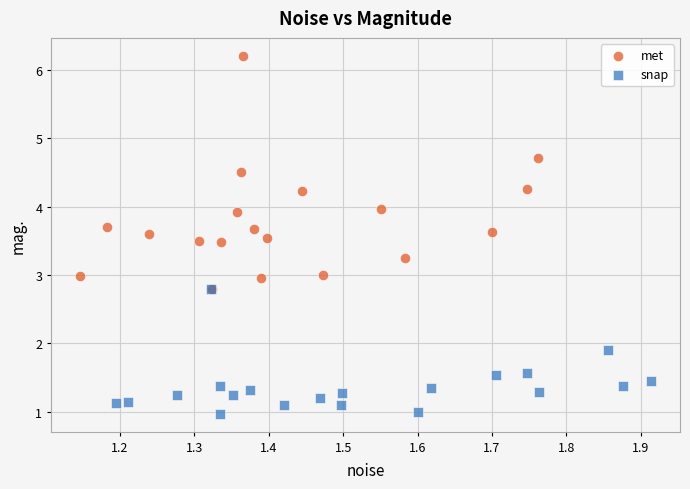

Which series contains the highest Y value?

met